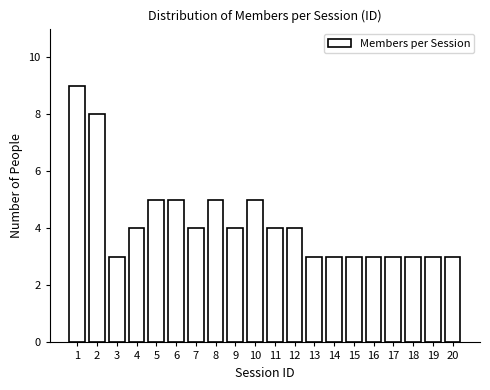

Reading left to right, list all the values displayed in this chart.

1=9	2=8	3=3	4=4	5=5	6=5	7=4	8=5	9=4	10=5	11=4	12=4	13=3	14=3	15=3	16=3	17=3	18=3	19=3	20=3